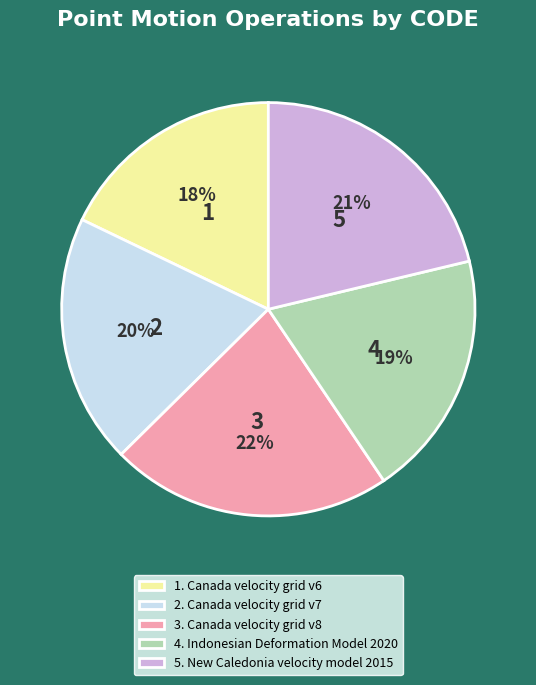

Is it true that 4. Indonesian Deformation Model 2020 is 6% of the pie?

False